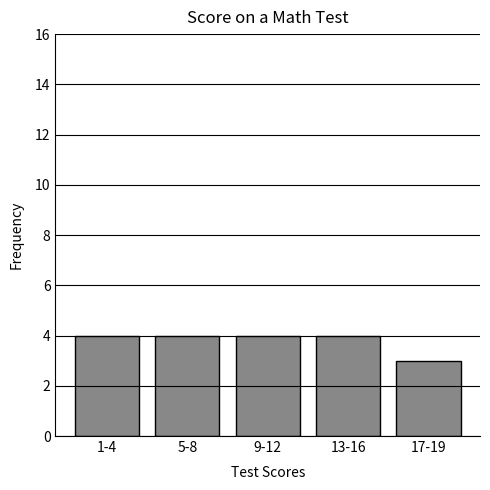

Reading left to right, list all the values displayed in this chart.

1-4=4	5-8=4	9-12=4	13-16=4	17-19=3